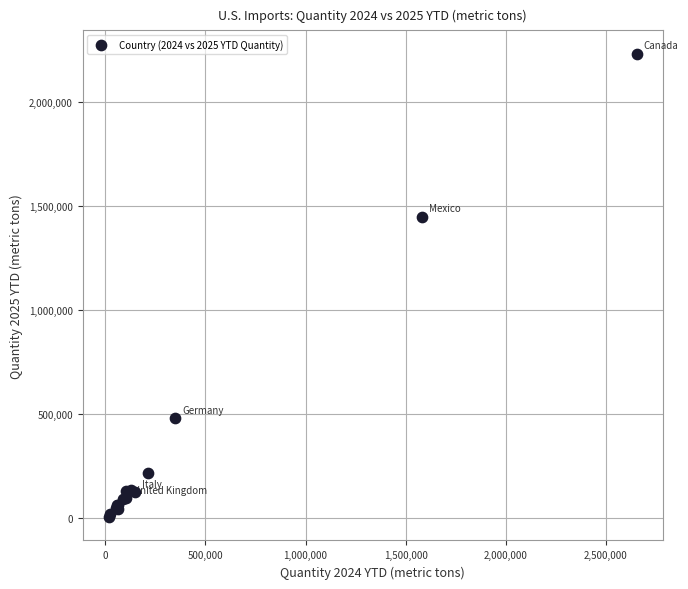

What Y value in the scatter plot is closest to 1118845?

1448309